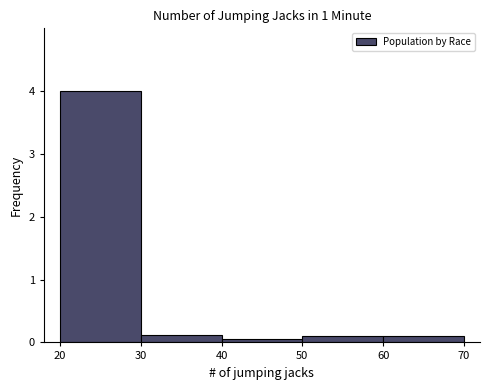

Reading left to right, transcribe this chart: for each bar, give the range it covers on the x-axis and its height. The values are not printed on the chart, so give them approximately, as read against the axis.

20 to 30: 4.0
30 to 40: 0.1
40 to 50: under 0.1
50 to 60: 0.1
60 to 70: 0.1